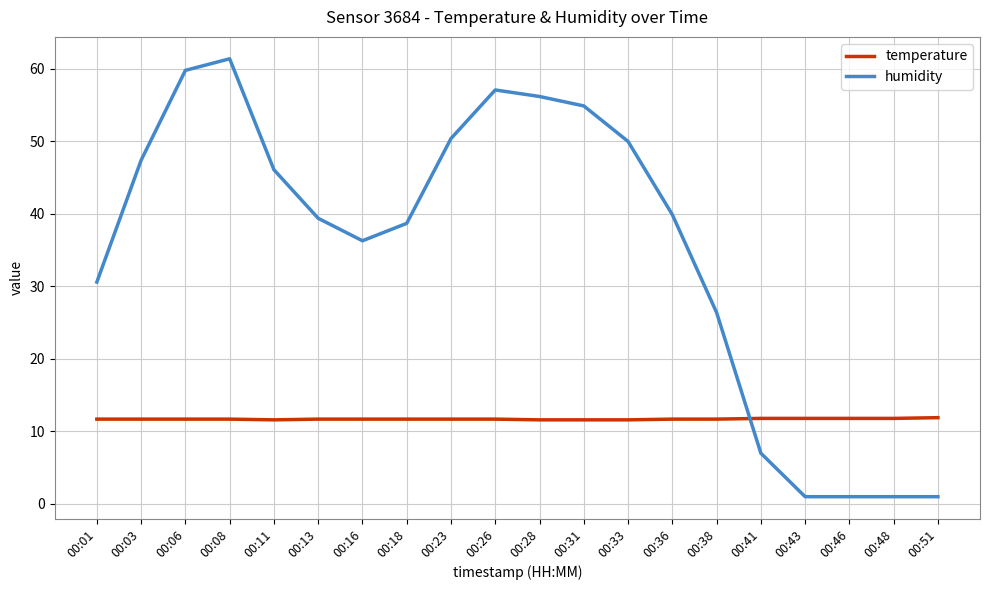

At which category is the sum across all series the highest?

00:08